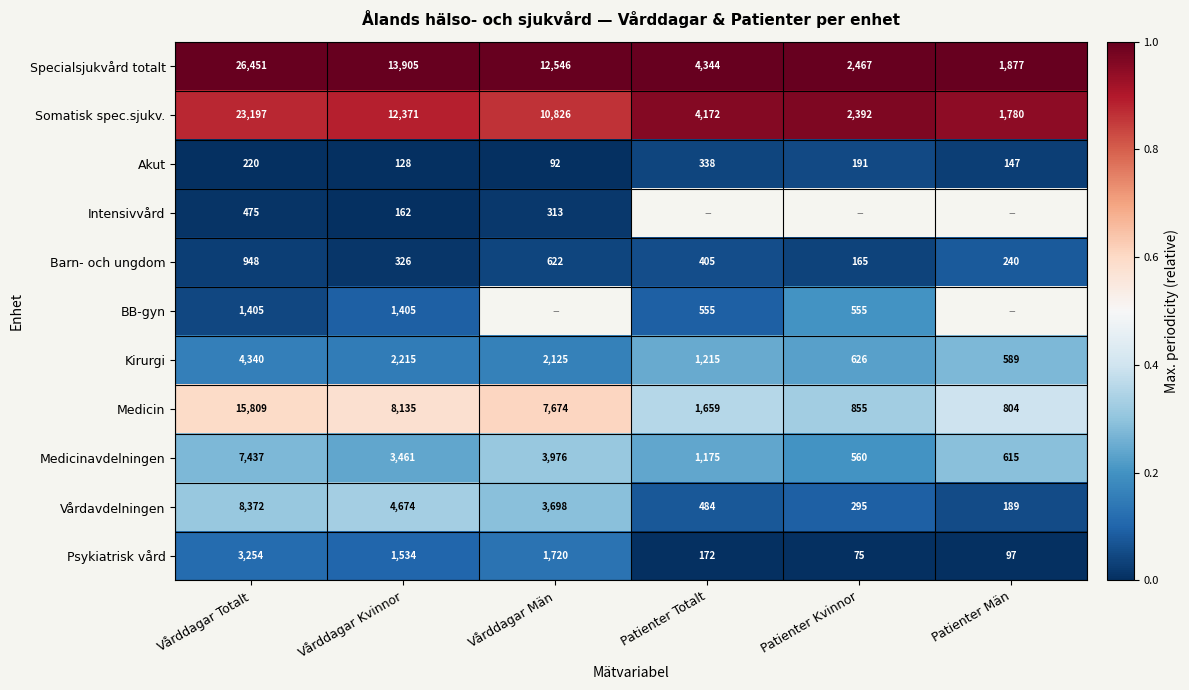

Where is Akut nearest to the value 215?

Vårddagar Totalt